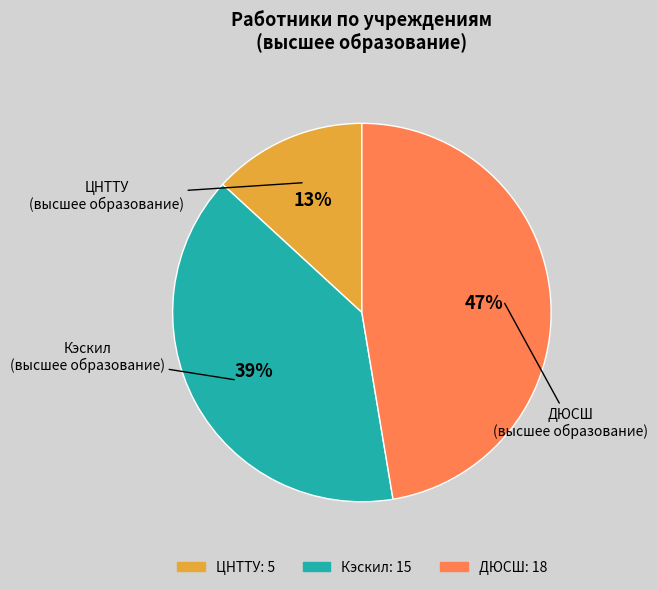

Is the sum of ЦНТТУ and Кэскил greater than half?

Yes